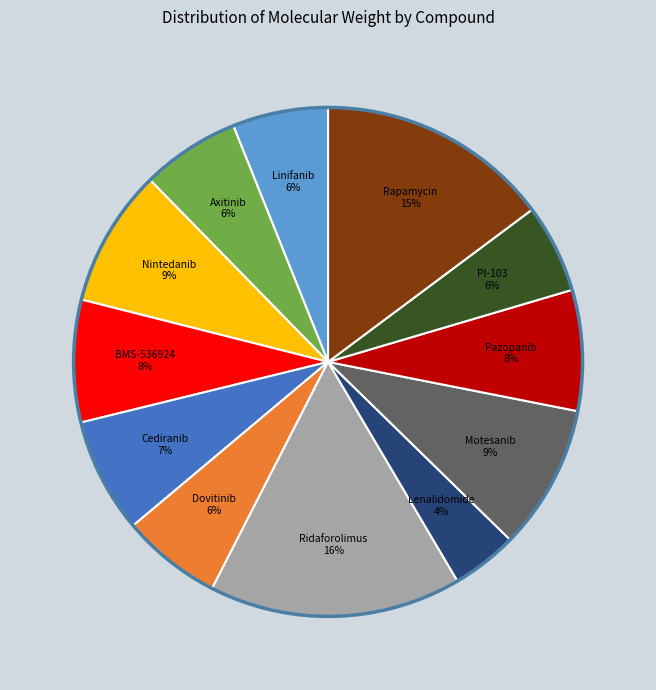

Count the number of slices in the pie.

12